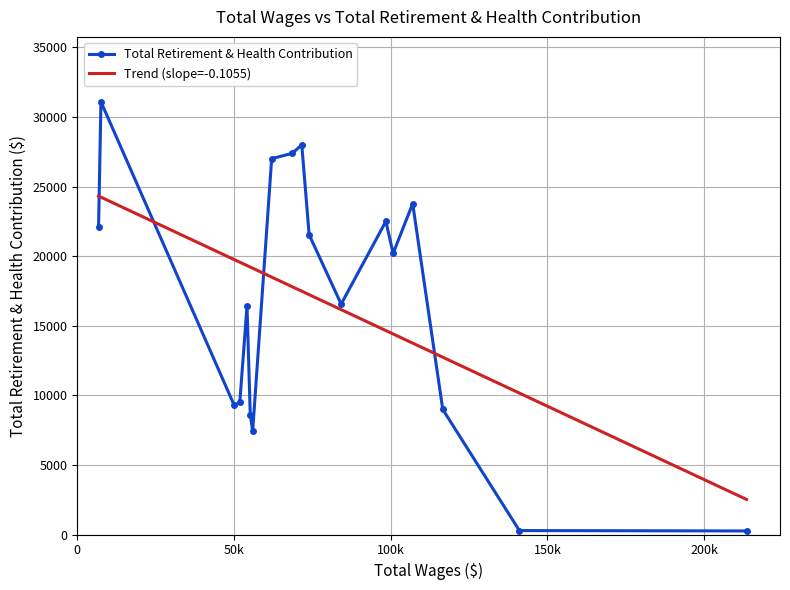

Reading right to left, transcribe all the data shown in this chart.

255	283	8990	23777	20207	22503	16559	21539	28000	27393	27007	7435	8616	16427	9493	9290	31095	22115